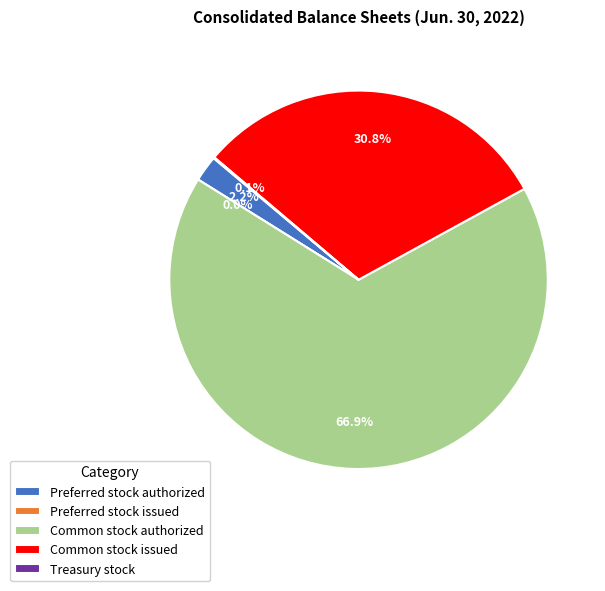

What portion of the pie excludes Preferred stock issued?

100.0%